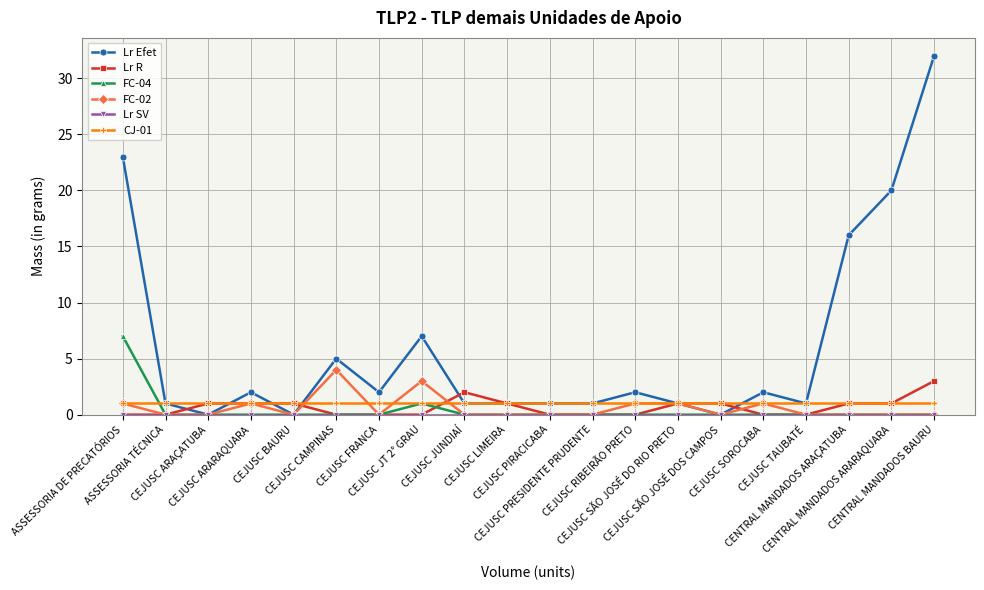

How many distinct data groups are displayed?

6